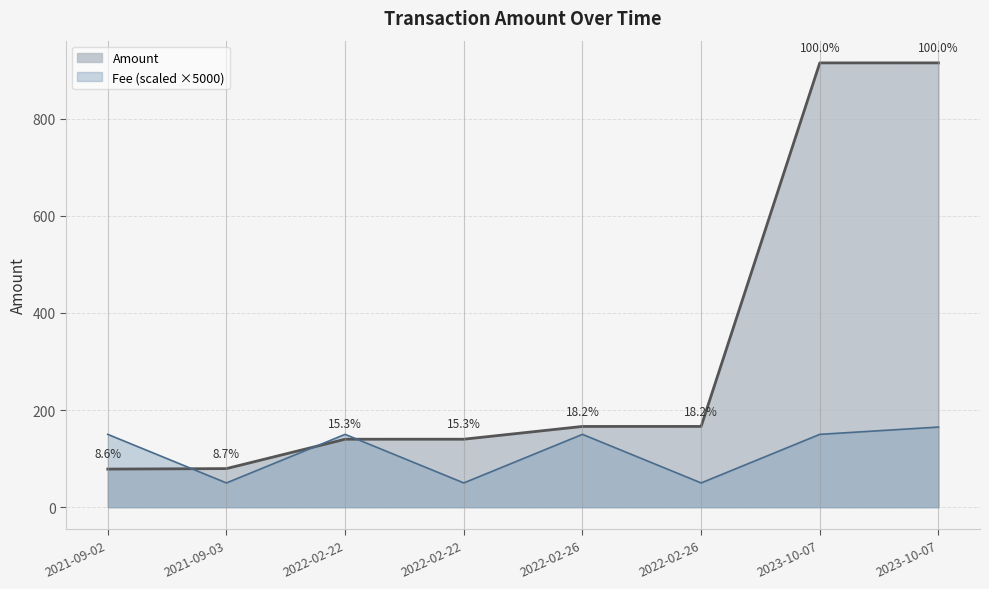

What is the sum of the Fee values at 2021-09-02 and 2022-02-22?

300.0